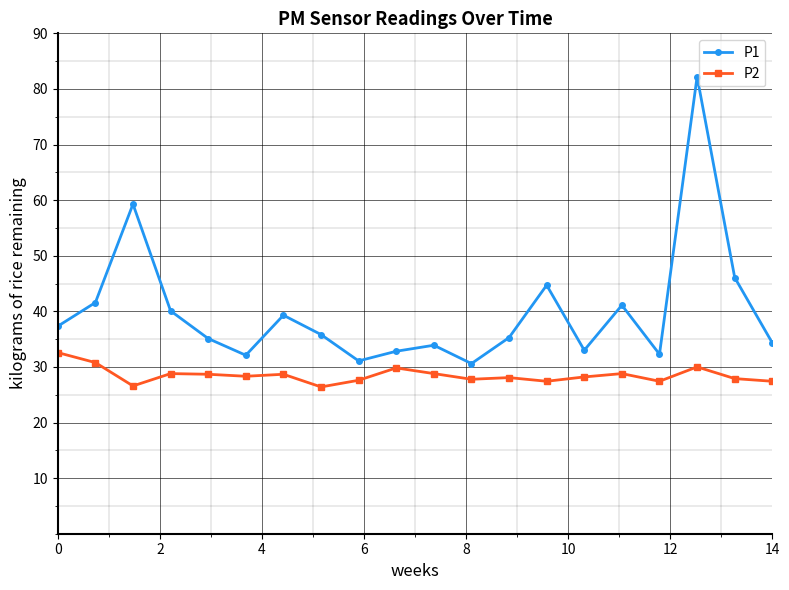

What is the value of the P2 point at the 7th from the left?

28.7